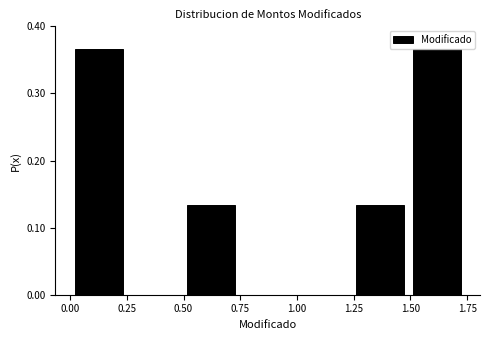

Reading left to right, transcribe this chart: for each bar, give the range it covers on the x-axis and its height. Neither the bar edges nor the heights are printed on the chart, so give them approximately, as read against the axes.

0.00 to 0.25: 0.37
0.25 to 0.50: 0
0.50 to 0.75: 0.13
0.75 to 1.00: 0
1.00 to 1.25: 0
1.25 to 1.50: 0.13
1.50 to 1.75: 0.37